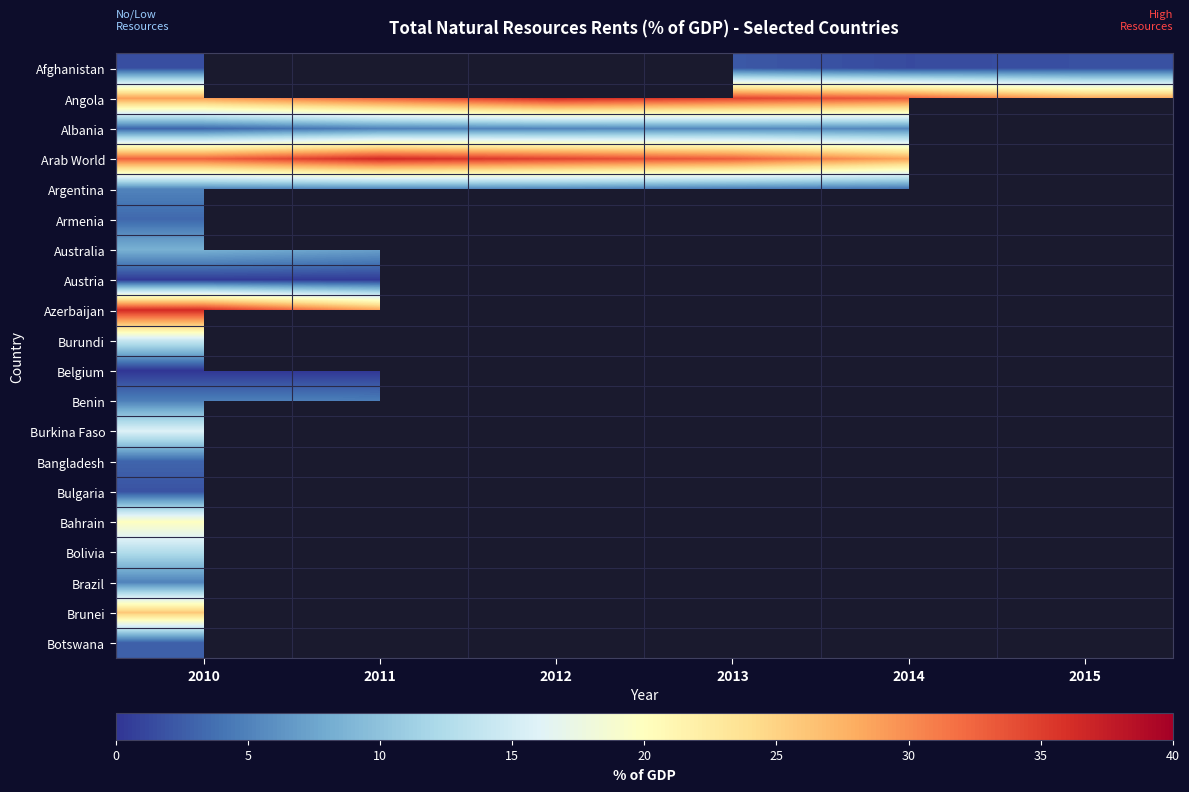

The Benin series shows 4.7 at 2011. True or false?

True